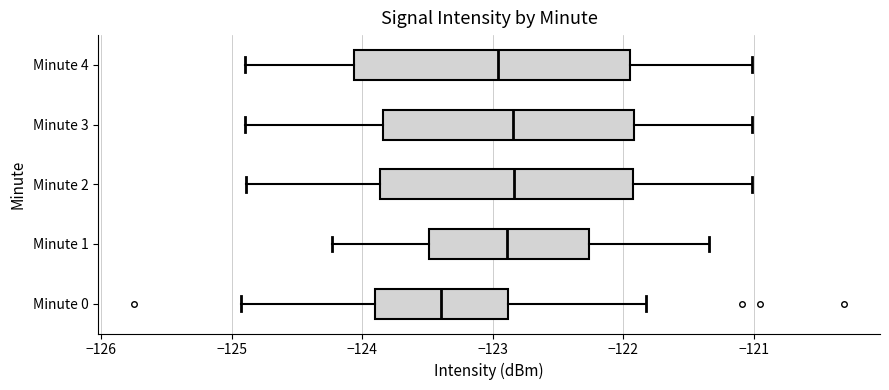

Which box's median line is the furthest to the left?

Minute 0